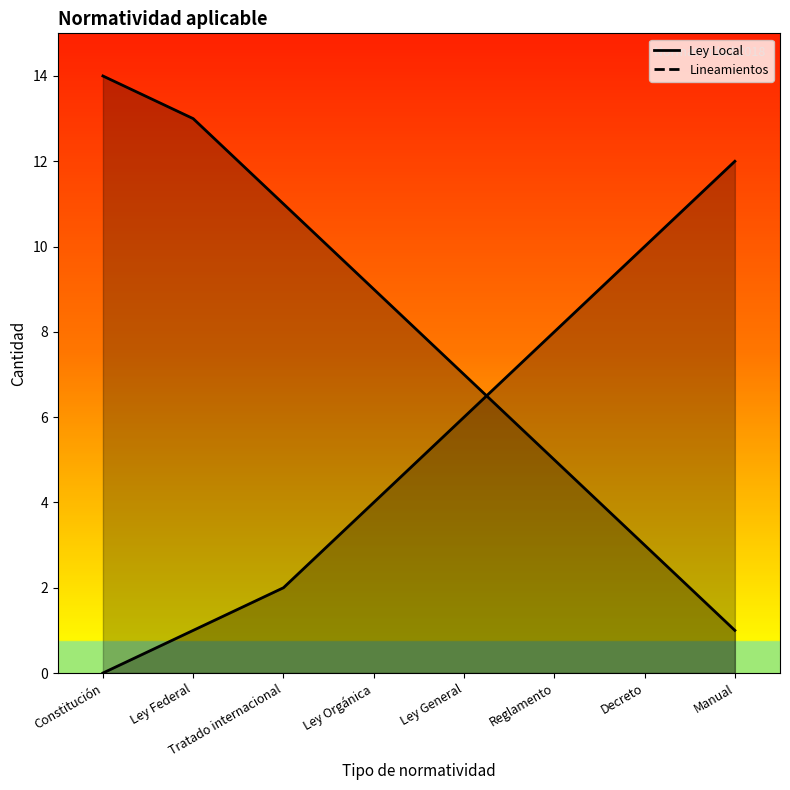

The Ley Local series shows 5 at Reglamento. True or false?

True